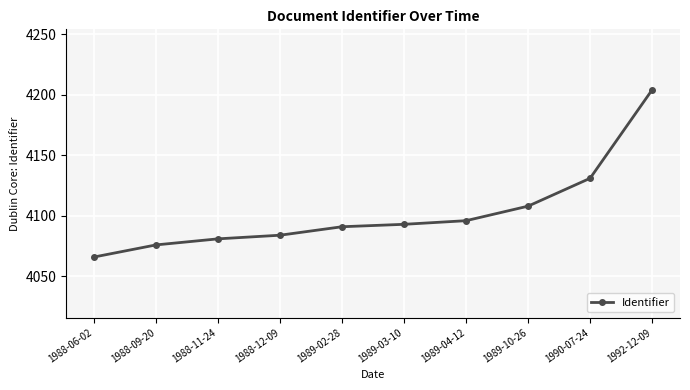

How many categories are shown in the chart?

10